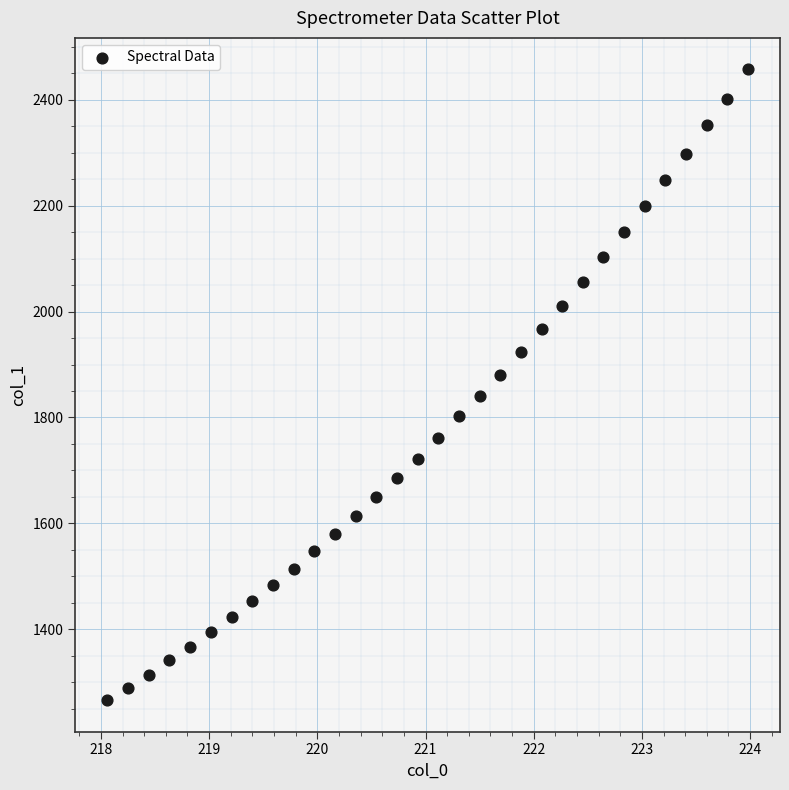

What is the range of X values (max minus min)?

5.9